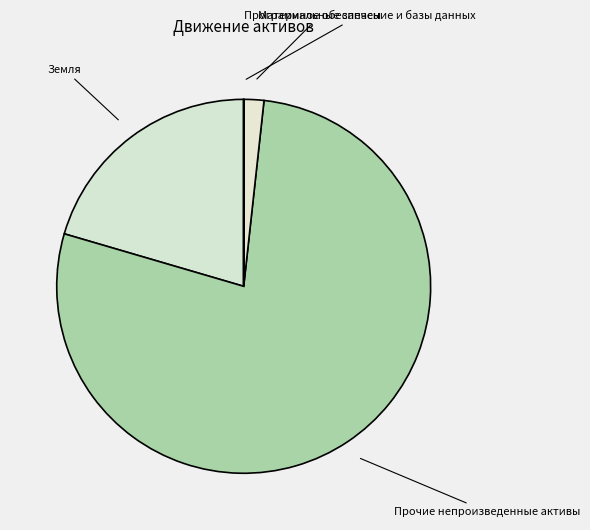

Which has a higher value, Материальные запасы or Земля?

Земля